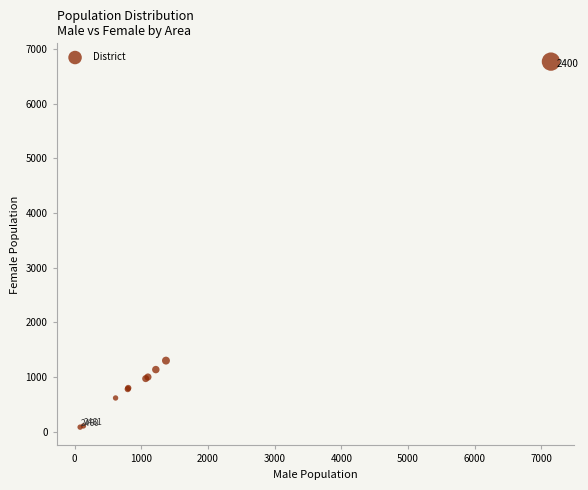

What Y value in the scatter plot is closest to 3424?

1297.2